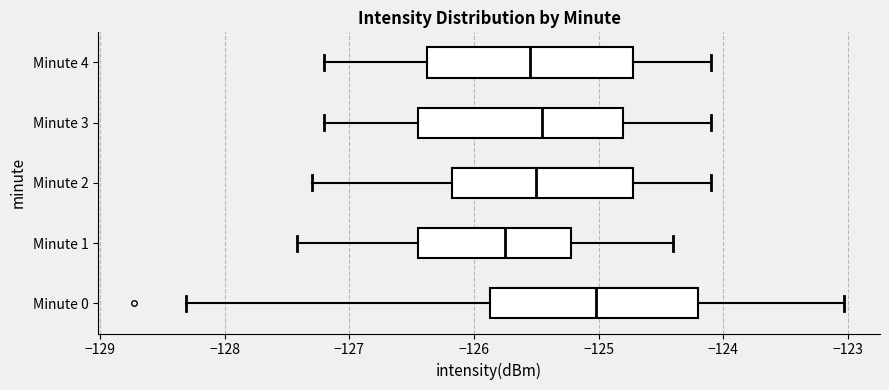

Reading bottom to top, transcribe this box plot: for each box, give where its median line is, the range the box spans, and where its two whiskers end, as read against the x-axis. The values are not printed on the chart, so give them approximately, as read against the axis.

Minute 0: median -125.0, box -125.9 to -124.2, whiskers -128.3 to -123.0
Minute 1: median -125.7, box -126.4 to -125.2, whiskers -127.4 to -124.4
Minute 2: median -125.5, box -126.2 to -124.7, whiskers -127.3 to -124.1
Minute 3: median -125.4, box -126.4 to -124.8, whiskers -127.2 to -124.1
Minute 4: median -125.5, box -126.4 to -124.7, whiskers -127.2 to -124.1